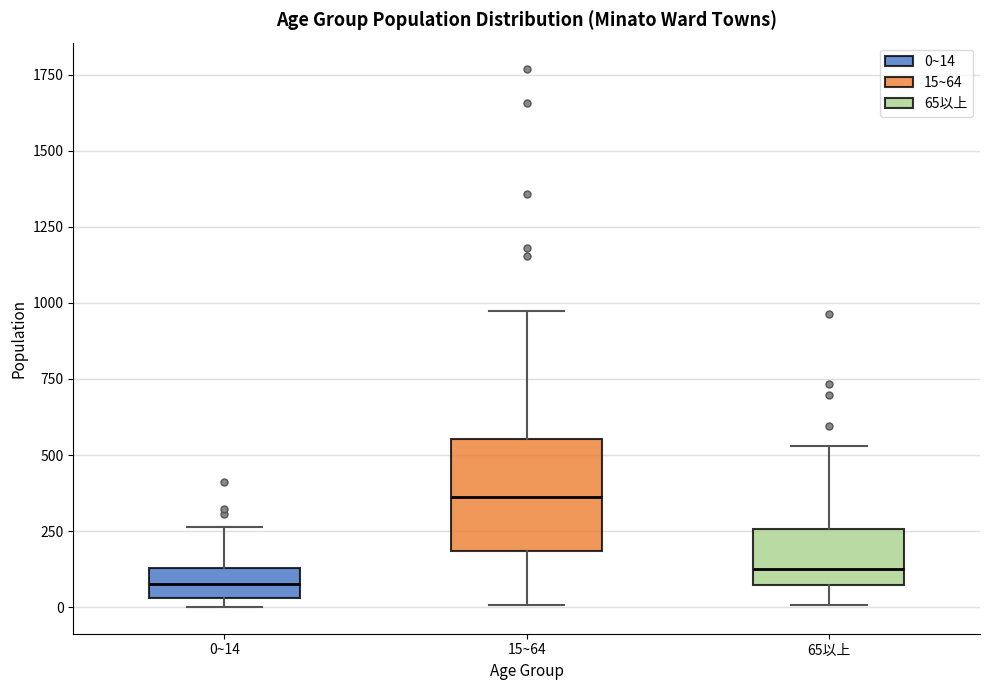

Where does the upper whisker of the box for 0~14 end on the y-axis? The values are not printed on the chart, so give them approximately, as read against the axis.

250